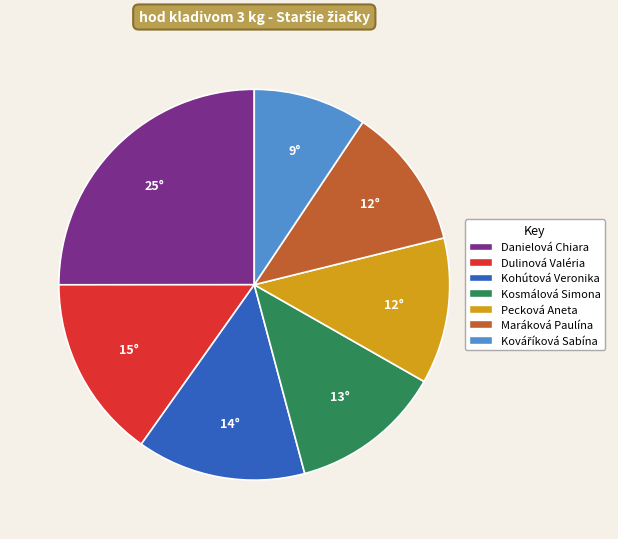

Do Kohútová Veronika and Pecková Aneta together represent more than half of the pie?

No